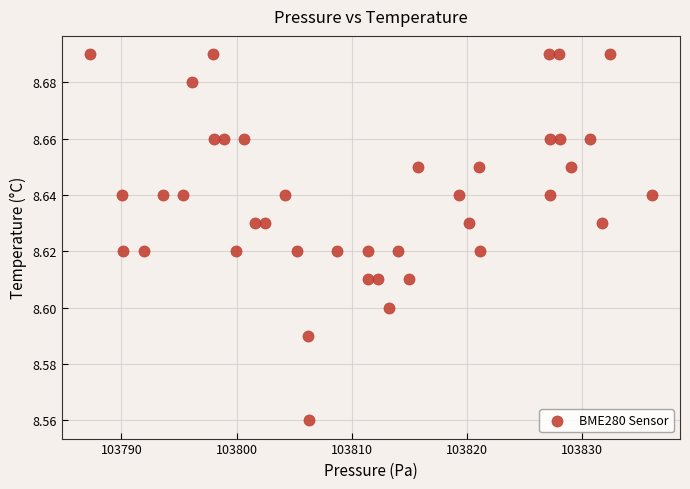

What is the range of X values (max minus min)?

48.8